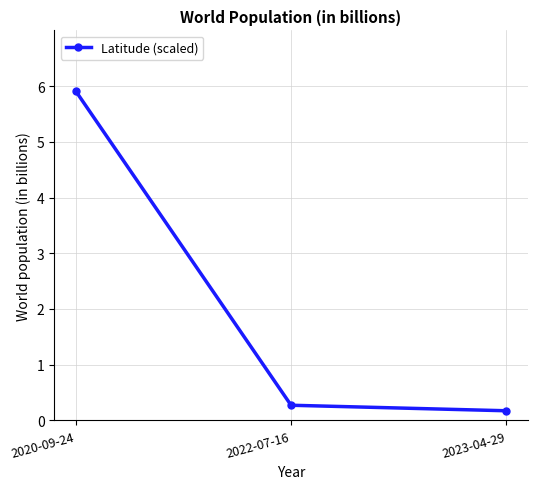

Reading left to right, transcribe all the data shown in this chart.

5.9	0.3	0.2